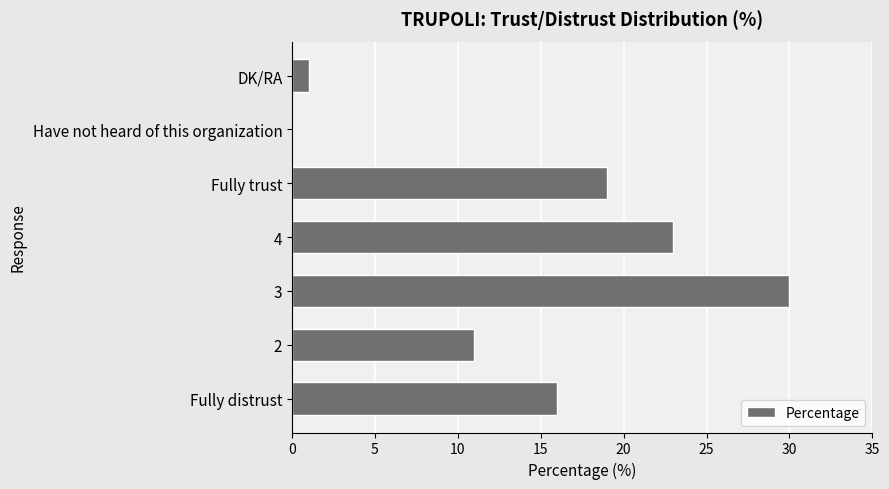

What is the average value?

14